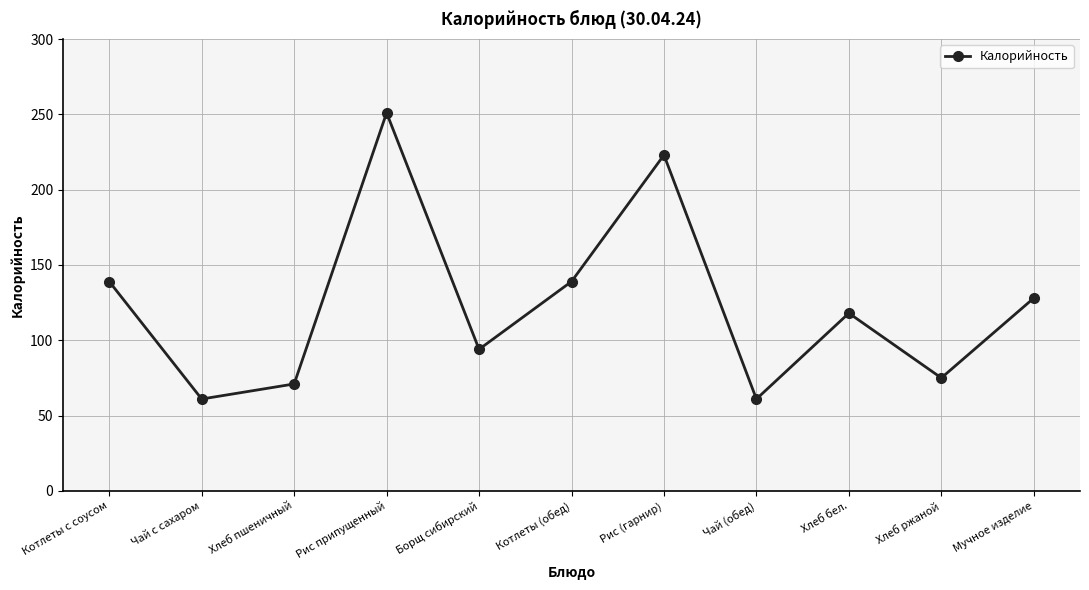

What is the label of the 10th point from the right?

Чай с сахаром